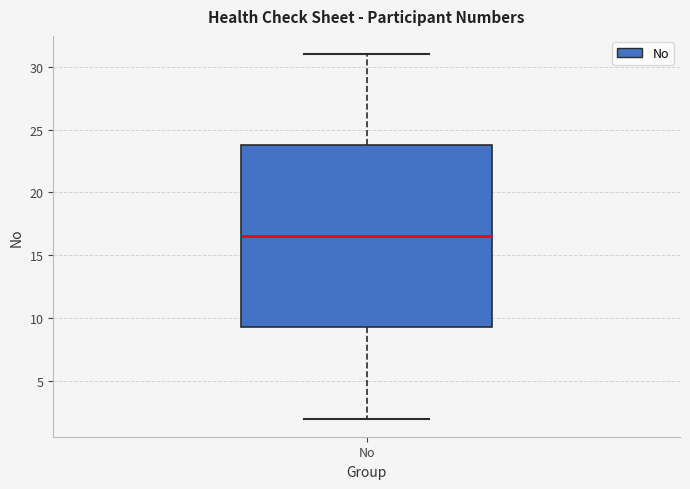

Transcribe this box plot: give where the median line is, the range the box spans, and where the two whiskers end, as read against the y-axis. The values are not printed on the chart, so give them approximately, as read against the axis.

median 16.5, box 9.5 to 24.0, whiskers 2.0 to 31.0